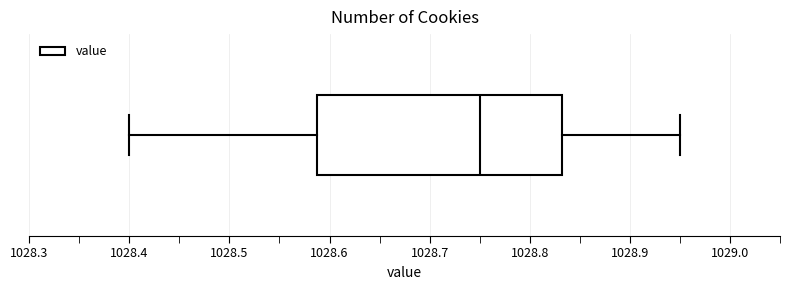

Transcribe this box plot: give where the median line is, the range the box spans, and where the two whiskers end, as read against the x-axis. The values are not printed on the chart, so give them approximately, as read against the axis.

median 1028.75, box 1028.59 to 1028.83, whiskers 1028.40 to 1028.95